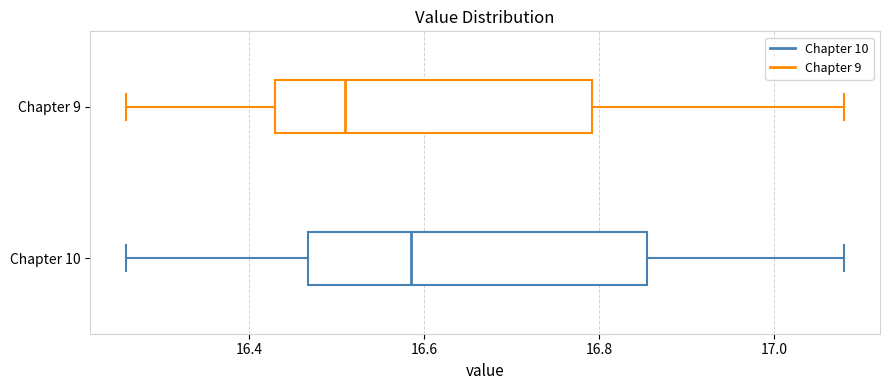

Where does the median line of the box for Chapter 9 sit on the x-axis? The values are not printed on the chart, so give them approximately, as read against the axis.

16.52